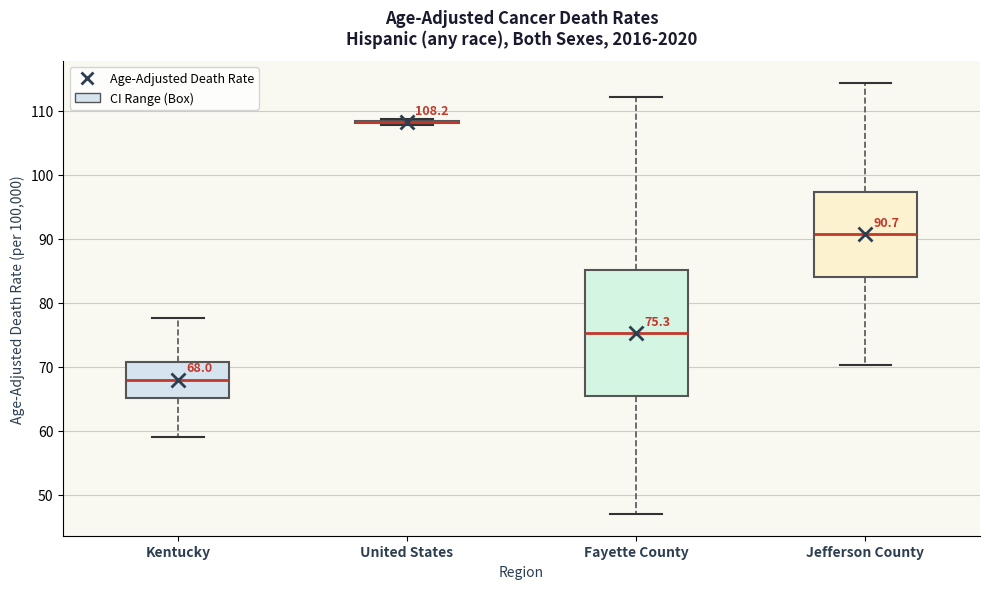

Comparing the boxes themselves (not the whiskers), which one is the tallest?

Fayette County